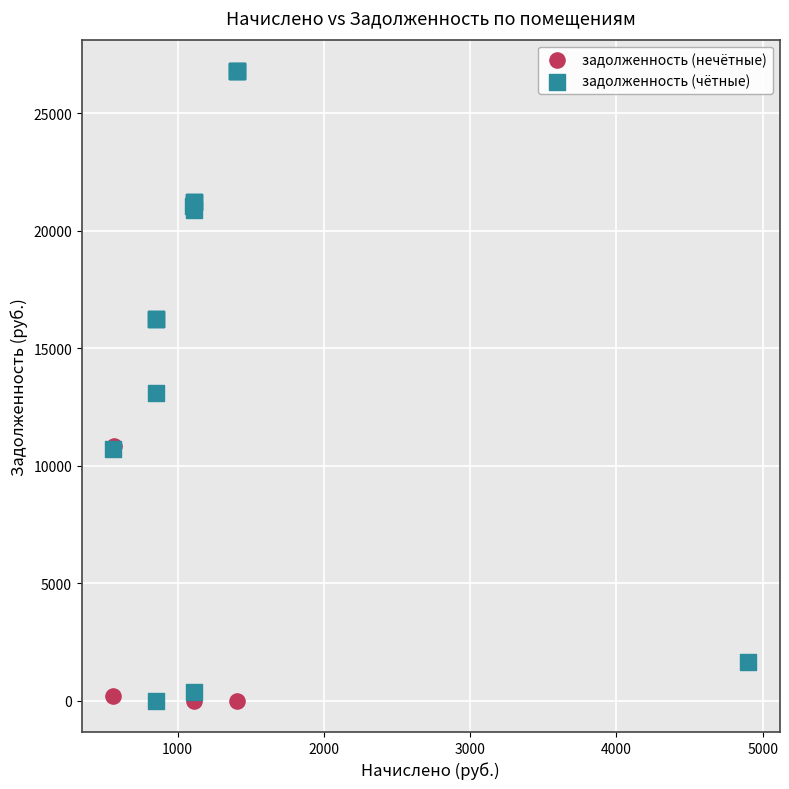

What are all the series names shown in the legend?

задолженность (нечётные), задолженность (чётные)